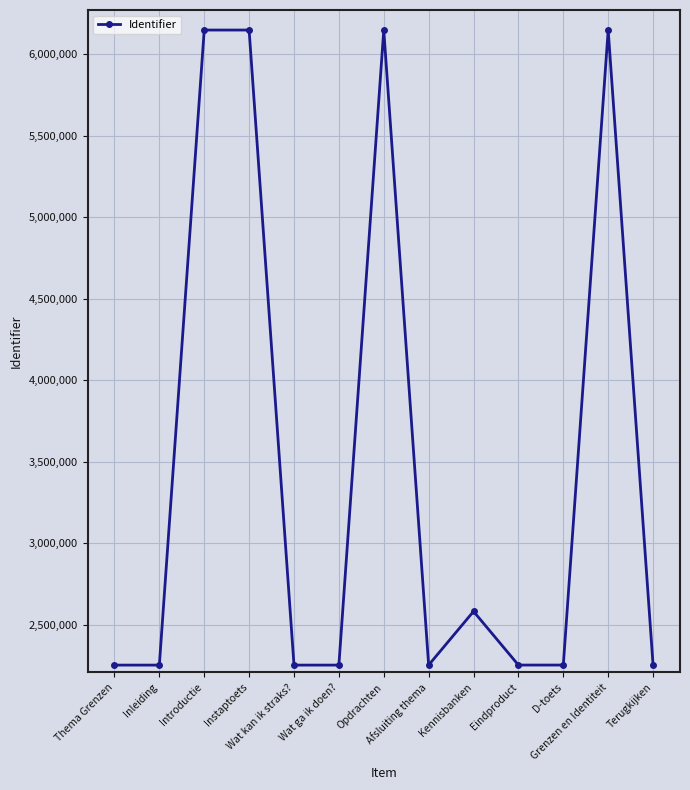

True or false: the data has more than 1 interior local peaks.

True